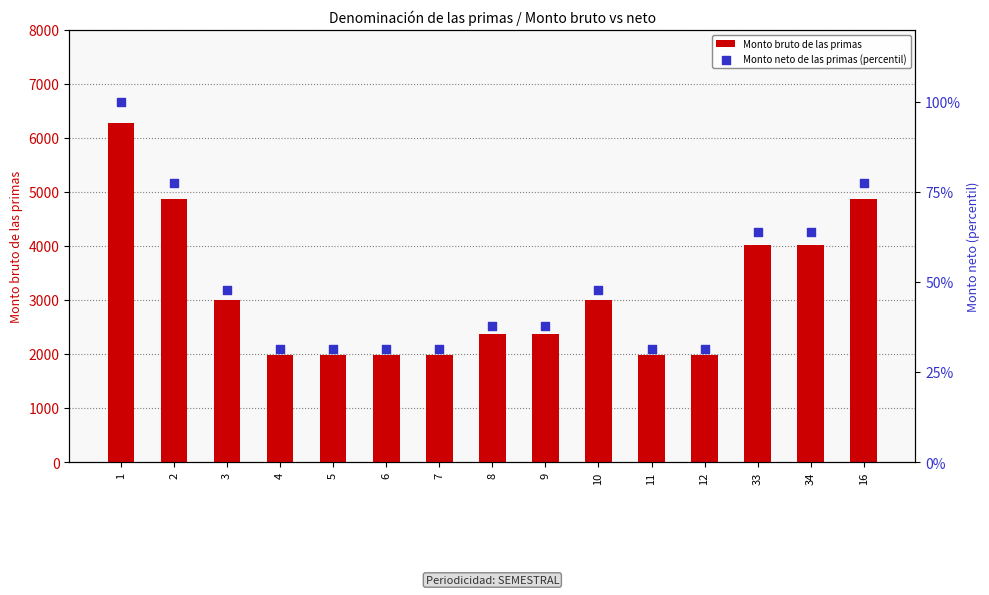

Which series reaches the maximum Y coordinate?

Monto bruto de las primas